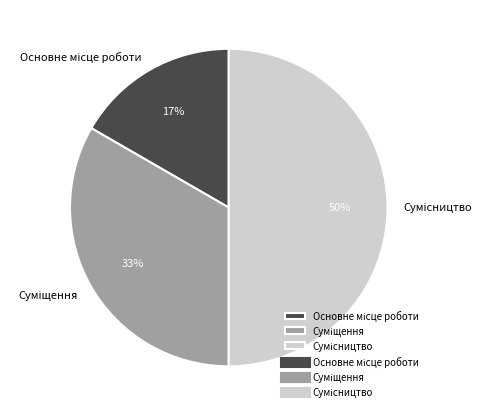

To the nearest percent, what is the average slice percentage?

33%